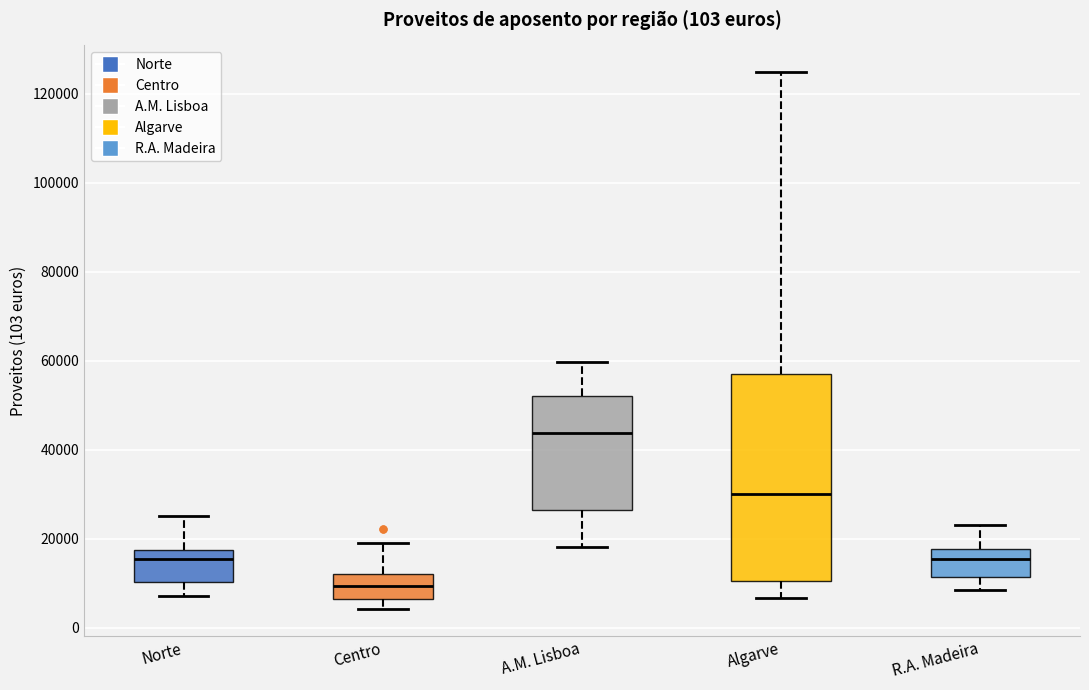

Reading left to right, transcribe this box plot: for each box, give where its median line is, the range the box spans, and where its two whiskers end, as read against the y-axis. The values are not printed on the chart, so give them approximately, as read against the axis.

Norte: median 16000, box 10000 to 18000, whiskers 8000 to 26000
Centro: median 10000, box 6000 to 12000, whiskers 4000 to 20000
A.M. Lisboa: median 44000, box 26000 to 52000, whiskers 18000 to 60000
Algarve: median 30000, box 10000 to 58000, whiskers 6000 to 124000
R.A. Madeira: median 16000, box 12000 to 18000, whiskers 8000 to 24000